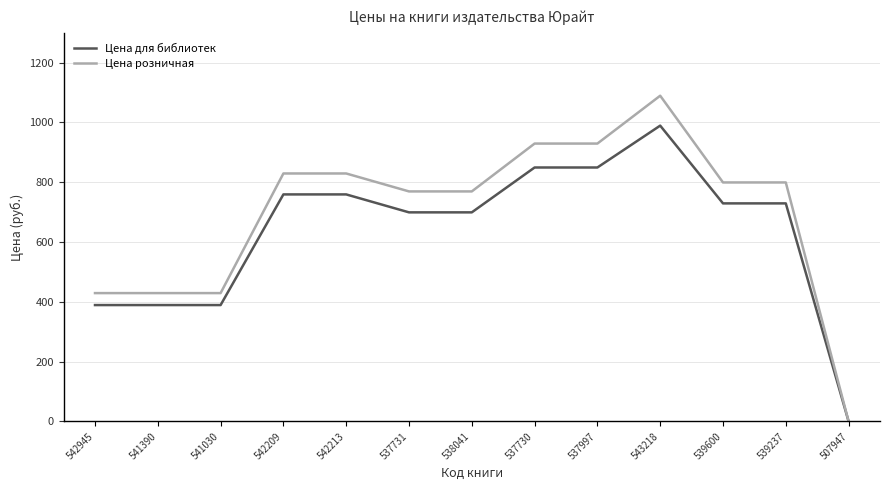

What is the difference between the highest and lowest values at 543218?

100